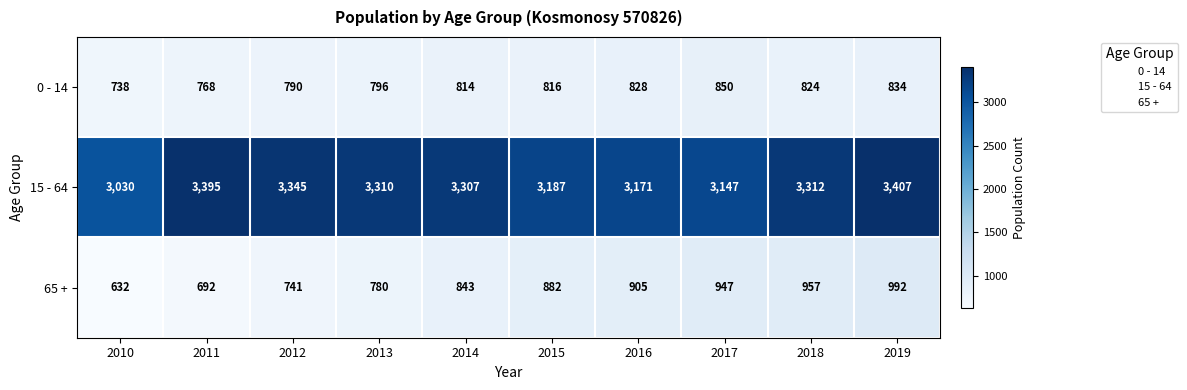

Which label corresponds to the largest value in the chart?

2019